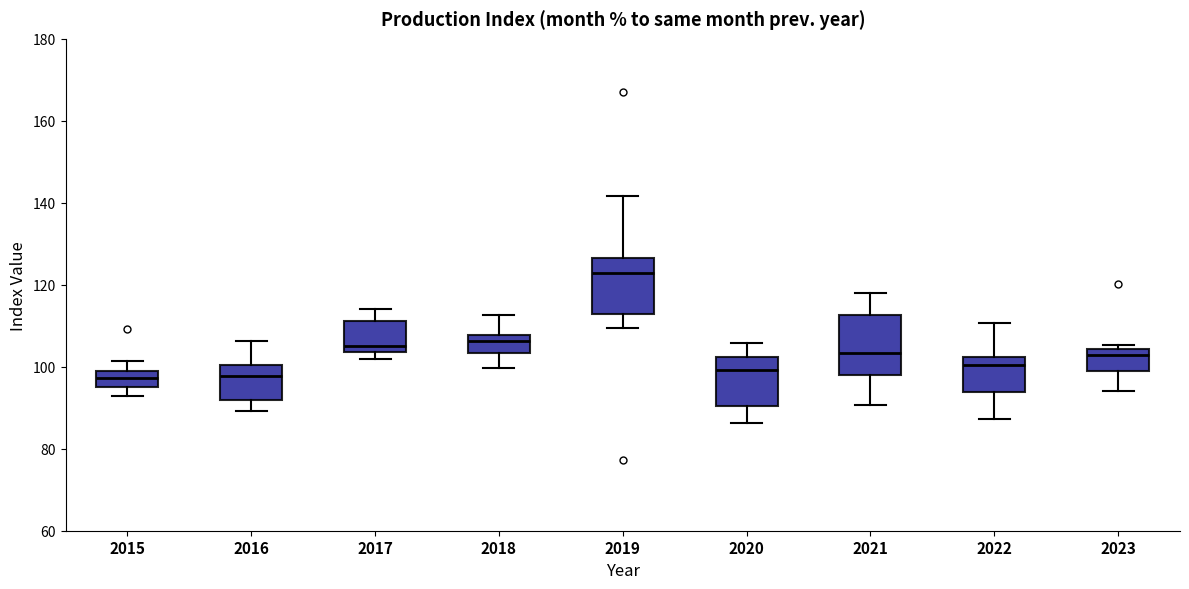

Where does the lower whisker of the box at x = 2018 end on the y-axis? The values are not printed on the chart, so give them approximately, as read against the axis.

100